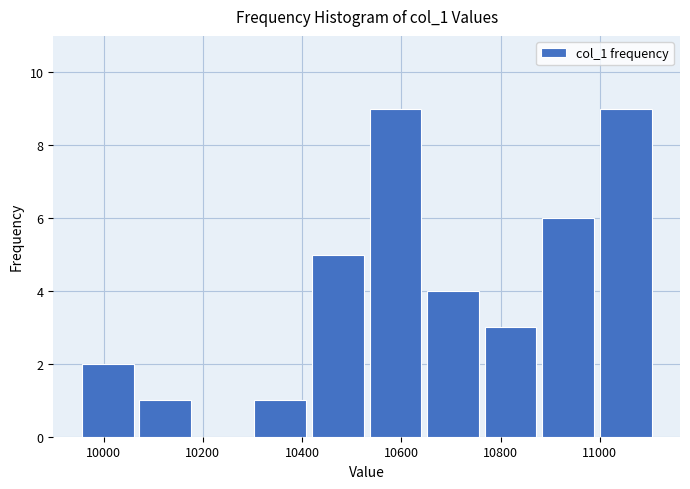

What is the height of the bar covering 10994 to 11110 on the x-axis? Neither the bar edges nor the heights are printed on the chart, so give them approximately, as read against the axes.

9